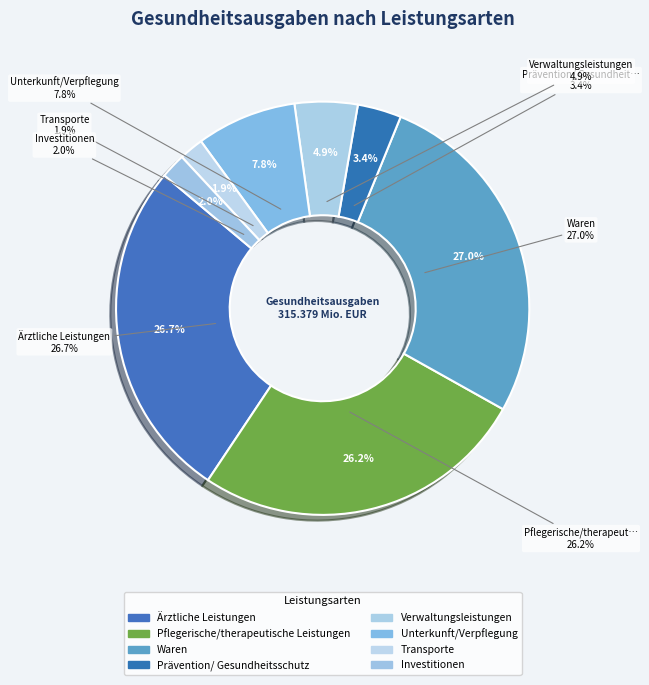

Is it true that Prävention/ Gesundheitsschutz is 3% of the pie?

True